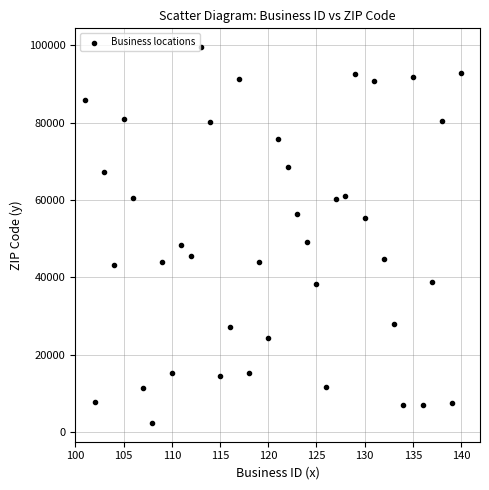

What is the range of X values (max minus min)?

39